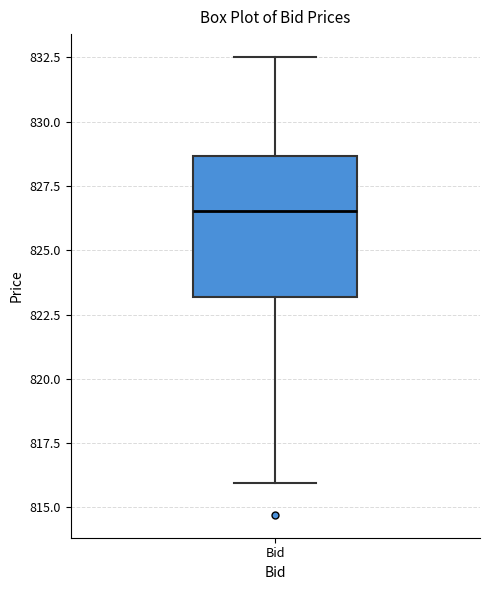

Where does the lower whisker of the box for Bid end on the y-axis? The values are not printed on the chart, so give them approximately, as read against the axis.

816.0